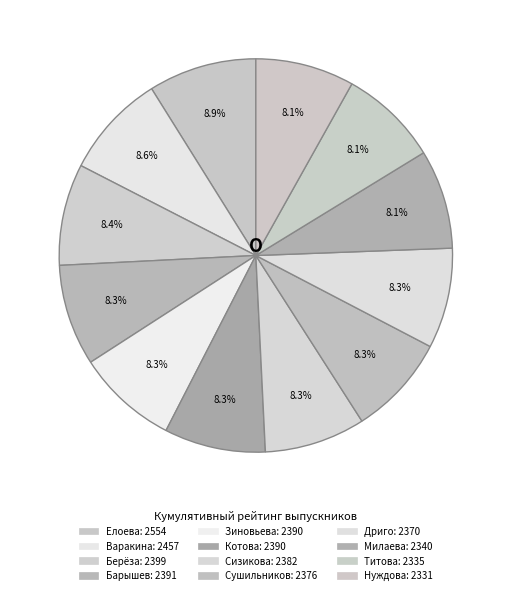

How many slices are in this pie chart?

12